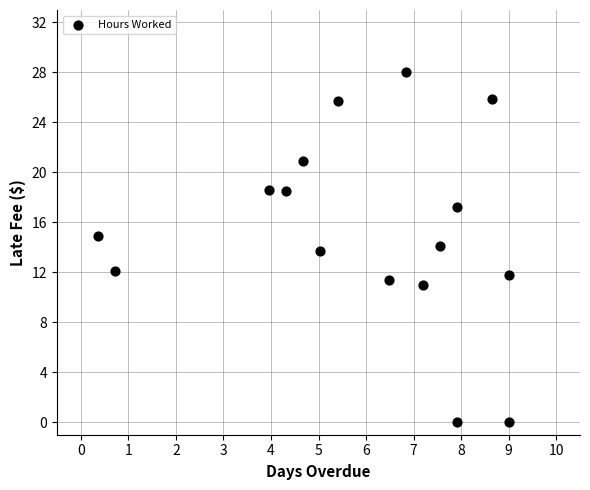

What is the range of Y values (max minus min)?

28.0